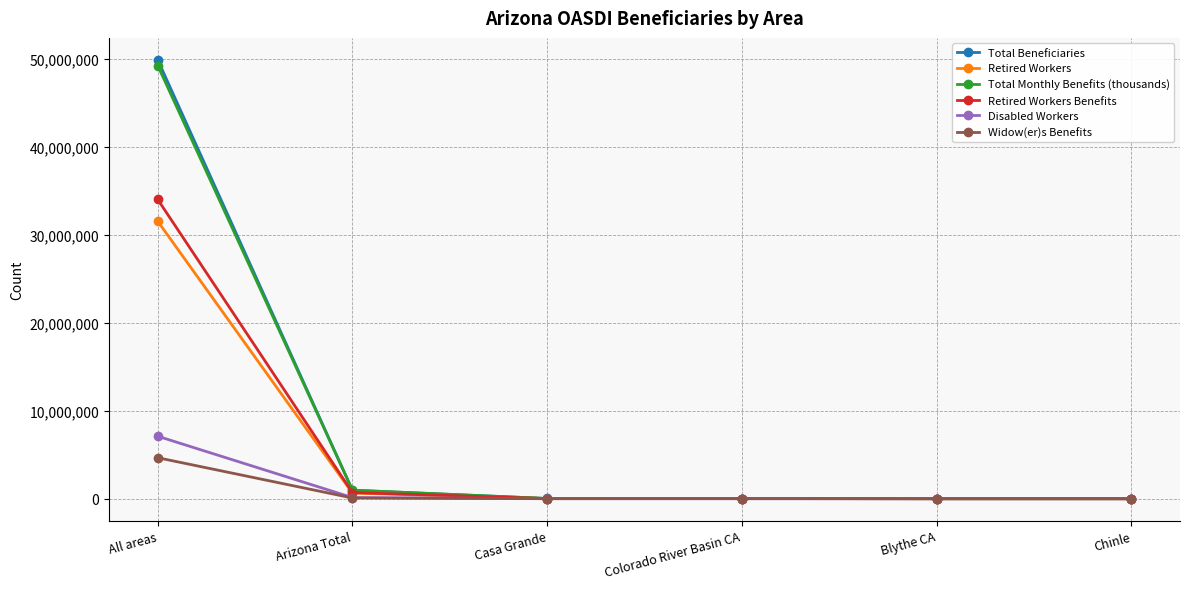

True or false: Retired Workers Benefits has more than 0 points higher than both neighbors.

True